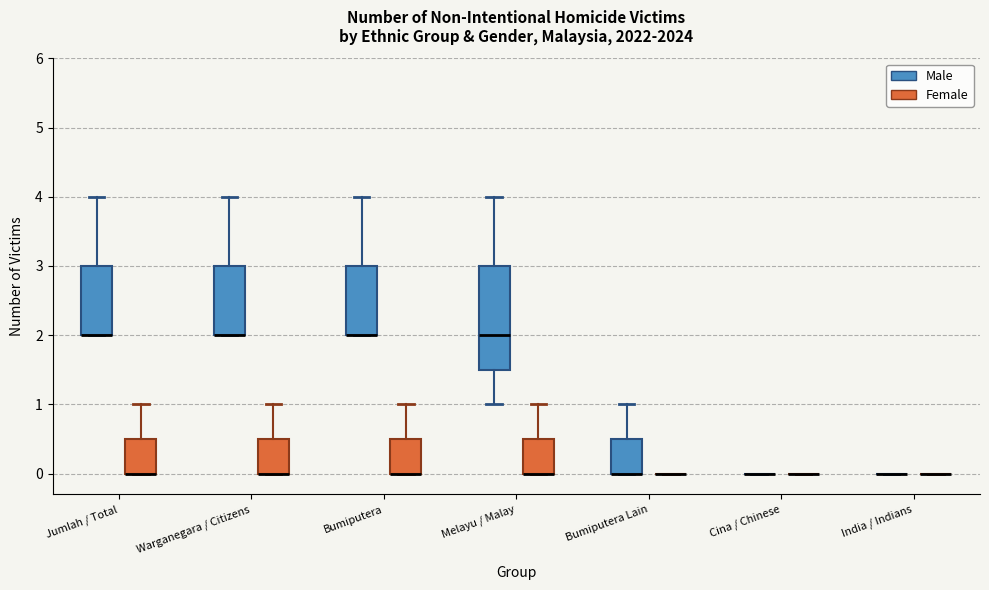

Reading left to right, read every box against the y-axis: the position of its median line, the range the box covers, and the ends of its whiskers. The values are not printed on the chart, so give them approximately, as read against the axis.

Jumlah / Total (Male): median 2.0 (drawn on the box's lower edge), box 2.0 to 3.0, whiskers 2.0 to 4.0
Jumlah / Total (Female): median 0.0 (drawn on the box's lower edge), box 0.0 to 0.5, whiskers 0.0 to 1.0
Warganegara / Citizens (Male): median 2.0 (drawn on the box's lower edge), box 2.0 to 3.0, whiskers 2.0 to 4.0
Warganegara / Citizens (Female): median 0.0 (drawn on the box's lower edge), box 0.0 to 0.5, whiskers 0.0 to 1.0
Bumiputera (Male): median 2.0 (drawn on the box's lower edge), box 2.0 to 3.0, whiskers 2.0 to 4.0
Bumiputera (Female): median 0.0 (drawn on the box's lower edge), box 0.0 to 0.5, whiskers 0.0 to 1.0
Melayu / Malay (Male): median 2.0, box 1.5 to 3.0, whiskers 1.0 to 4.0
Melayu / Malay (Female): median 0.0 (drawn on the box's lower edge), box 0.0 to 0.5, whiskers 0.0 to 1.0
Bumiputera Lain (Male): median 0.0 (drawn on the box's lower edge), box 0.0 to 0.5, whiskers 0.0 to 1.0
Bumiputera Lain (Female): box collapsed to a line at 0.0, whiskers 0.0 to 0.0
Cina / Chinese (Male): box collapsed to a line at 0.0, whiskers 0.0 to 0.0
Cina / Chinese (Female): box collapsed to a line at 0.0, whiskers 0.0 to 0.0
India / Indians (Male): box collapsed to a line at 0.0, whiskers 0.0 to 0.0
India / Indians (Female): box collapsed to a line at 0.0, whiskers 0.0 to 0.0